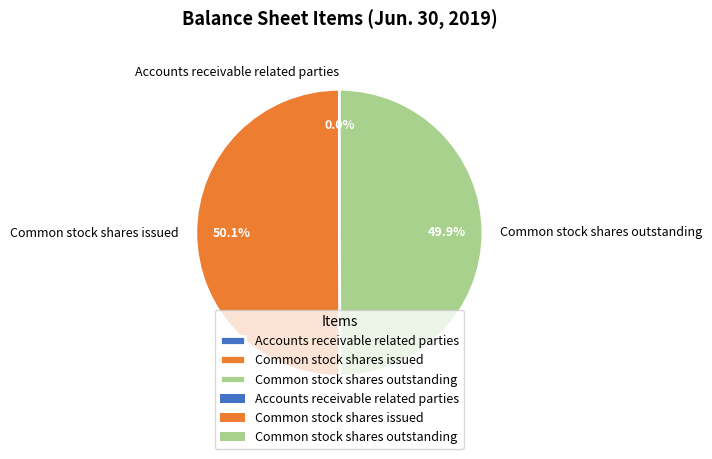

Approximately how many times larger is the value at Common stock shares issued compared to Common stock shares outstanding?

1.0